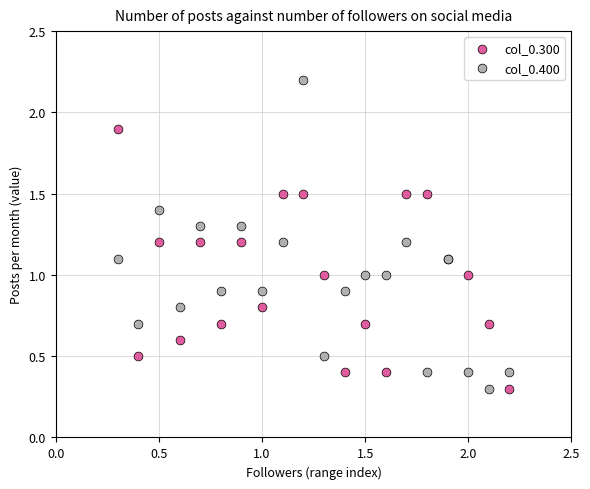

Which series has the largest Y range (max minus min)?

col_0.400